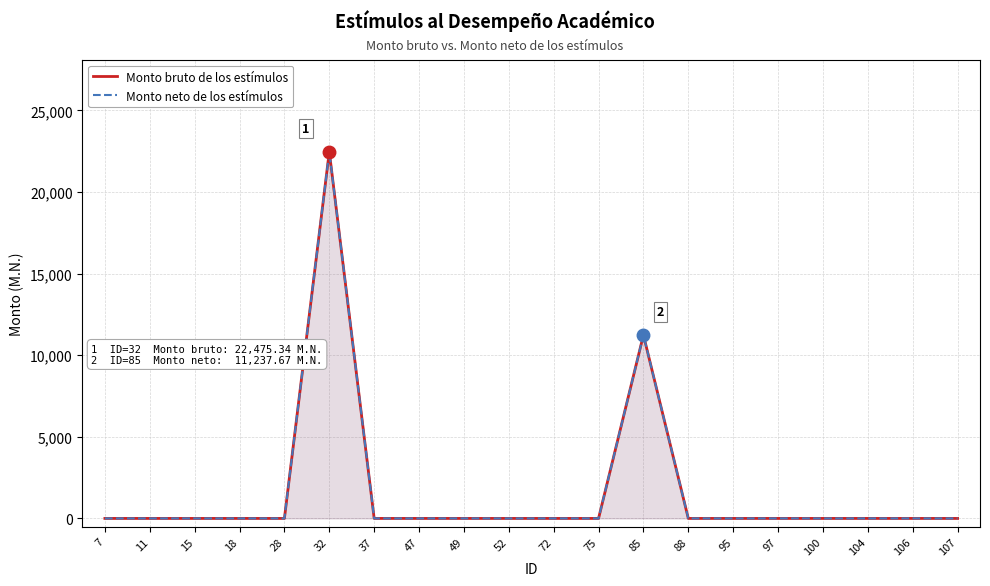

True or false: Monto neto de los estímulos and Monto bruto de los estímulos intersect in this chart.

False